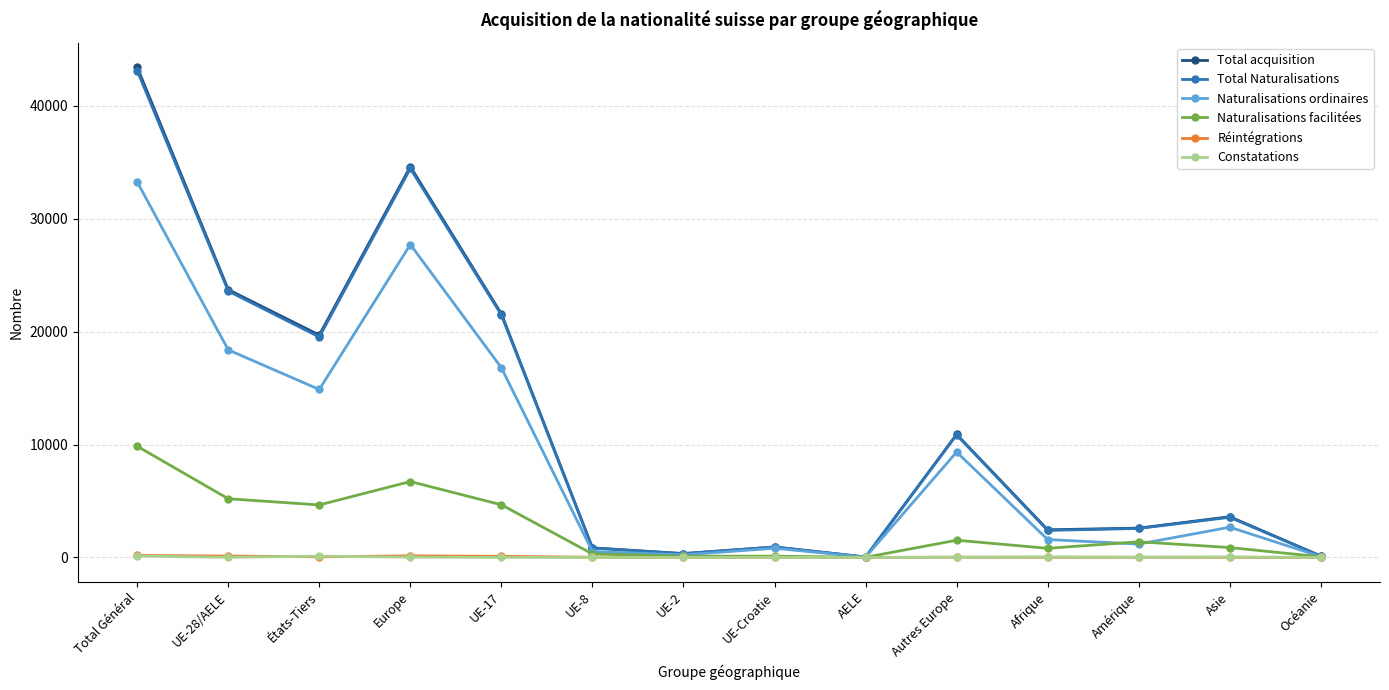

Is it true that Total Naturalisations equals 1167 at Asie?

False